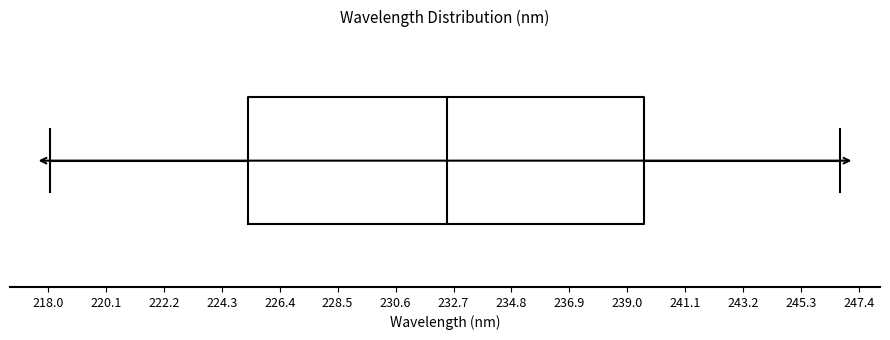

Read this box plot against the x-axis: the position of the median line, the range covered by the box, and the ends of both whiskers. The values are not printed on the chart, so give them approximately, as read against the axis.

median 232.5, box 225.5 to 239.5, whiskers 218.0 to 246.5